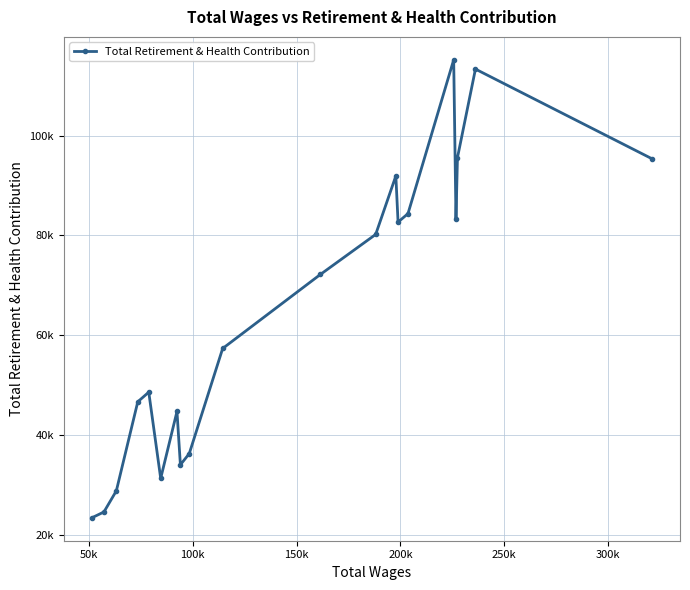

Reading left to right, what are all the values shown in this chart?

23386	24560	28793	46643	48571	31289	44703	34016	36254	57327	72174	80187	91909	82656	84348	115184	83273	95567	113322	95348